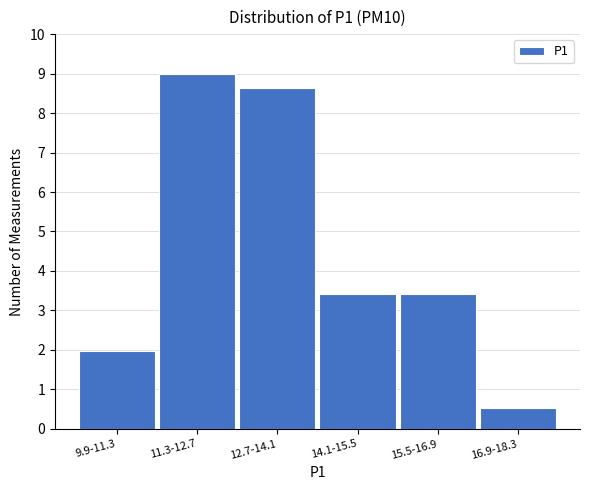

Reading left to right, list all the values displayed in this chart.

2.0	9.0	8.6	3.4	3.4	0.5